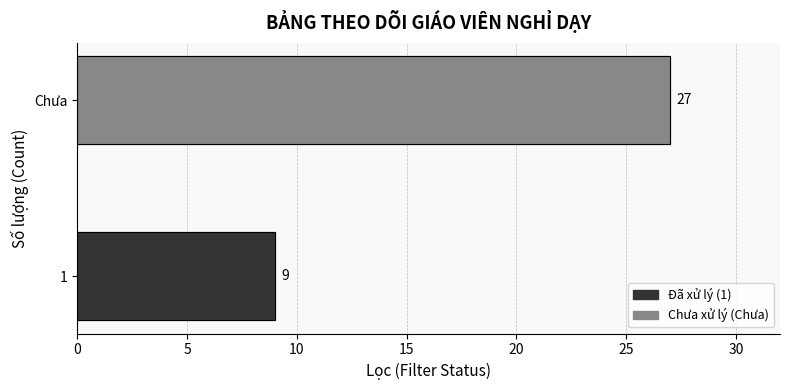

What is the average value?

18